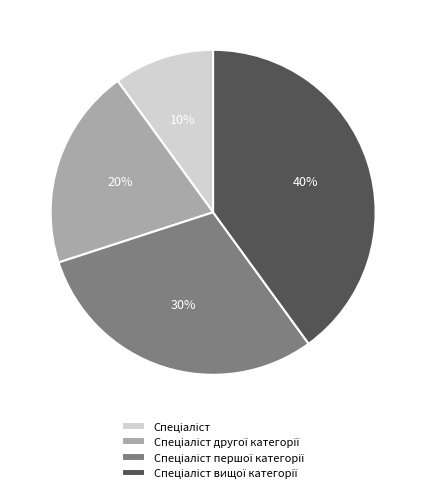

Is there any slice that represents more than half of the pie?

No